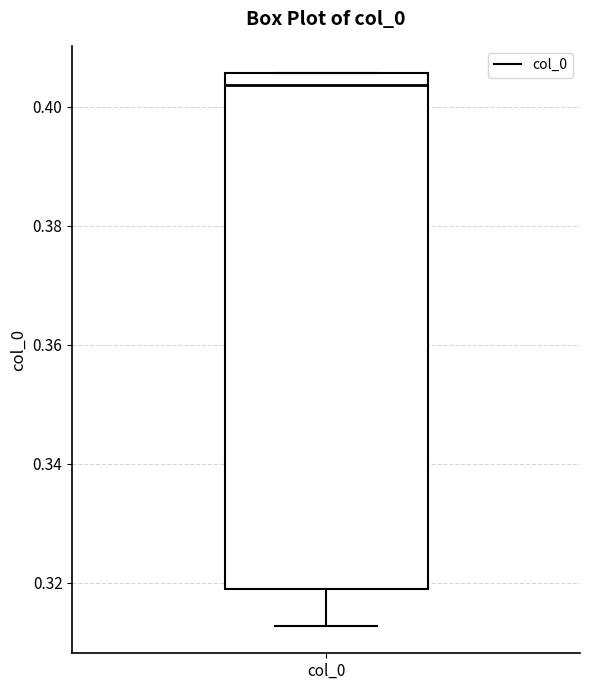

Transcribe this box plot: give where the median line is, the range the box spans, and where the two whiskers end, as read against the y-axis. The values are not printed on the chart, so give them approximately, as read against the axis.

median 0.404, box 0.320 to 0.406, whiskers 0.312 to 0.406